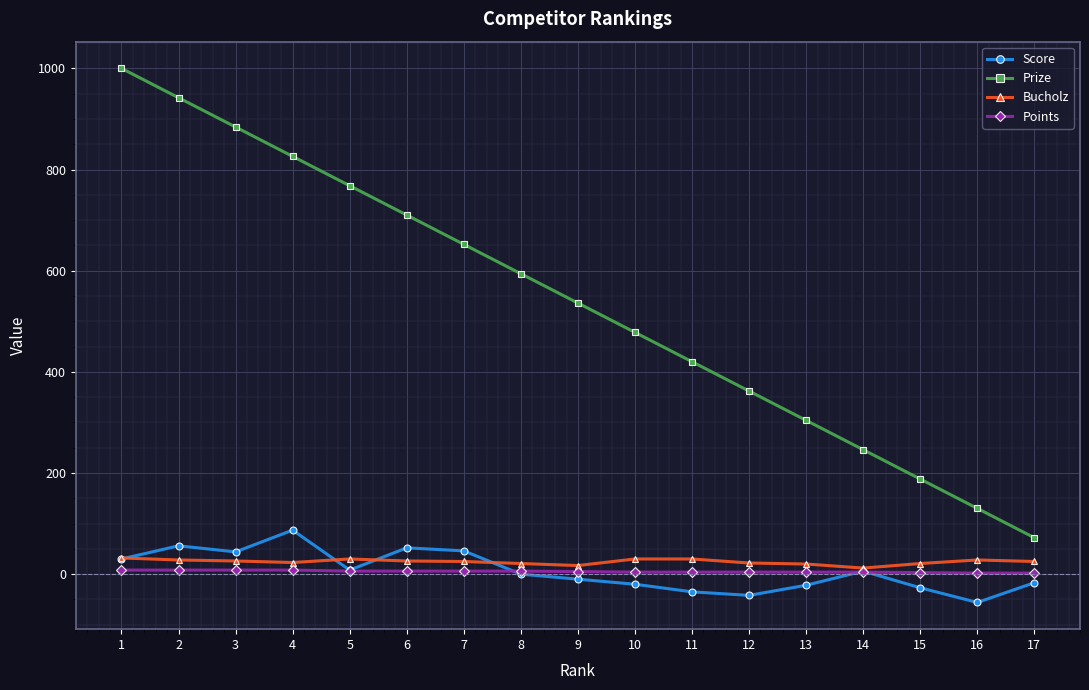

True or false: Prize and Bucholz cross at least once.

False